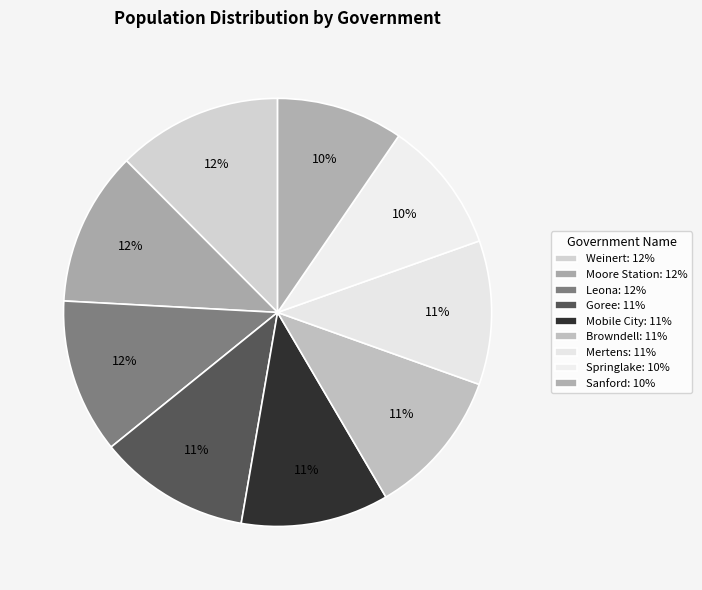

Rank the categories by value from highest to lowest.

Weinert, Moore Station, Leona, Goree, Mobile City, Browndell, Mertens, Springlake, Sanford